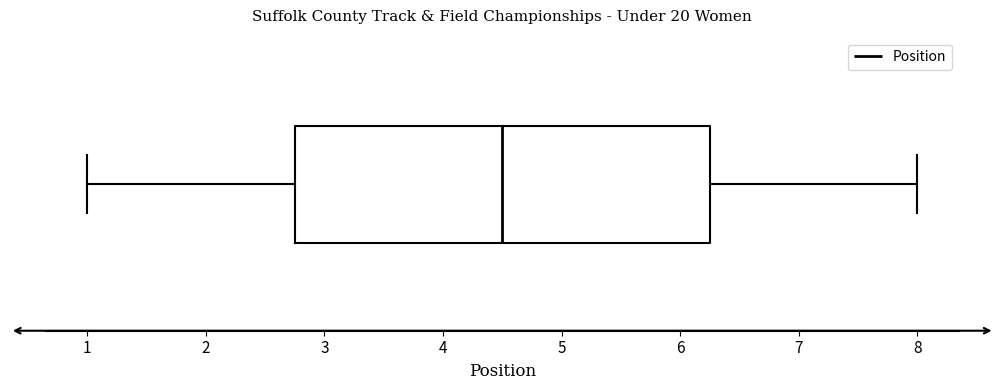

Transcribe this box plot: give where the median line is, the range the box spans, and where the two whiskers end, as read against the x-axis. The values are not printed on the chart, so give them approximately, as read against the axis.

median 4.5, box 2.8 to 6.3, whiskers 1.0 to 8.0